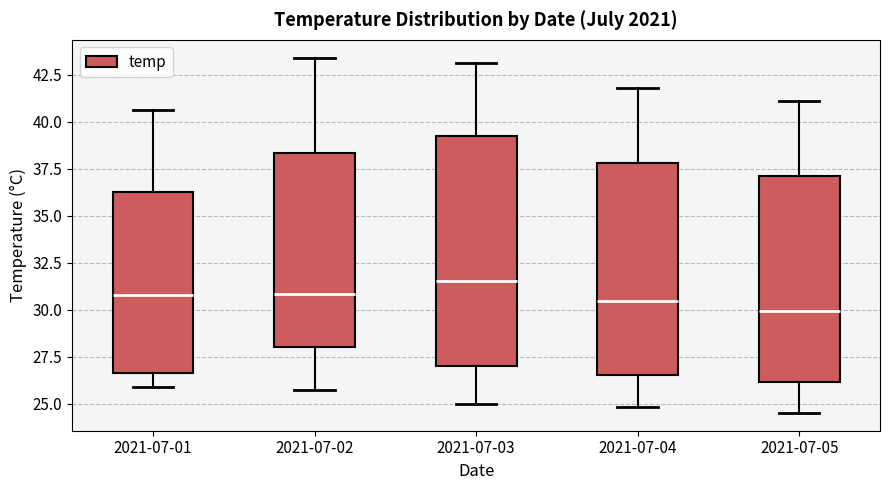

Where does the median line of the box for 2021-07-03 sit on the y-axis? The values are not printed on the chart, so give them approximately, as read against the axis.

31.5